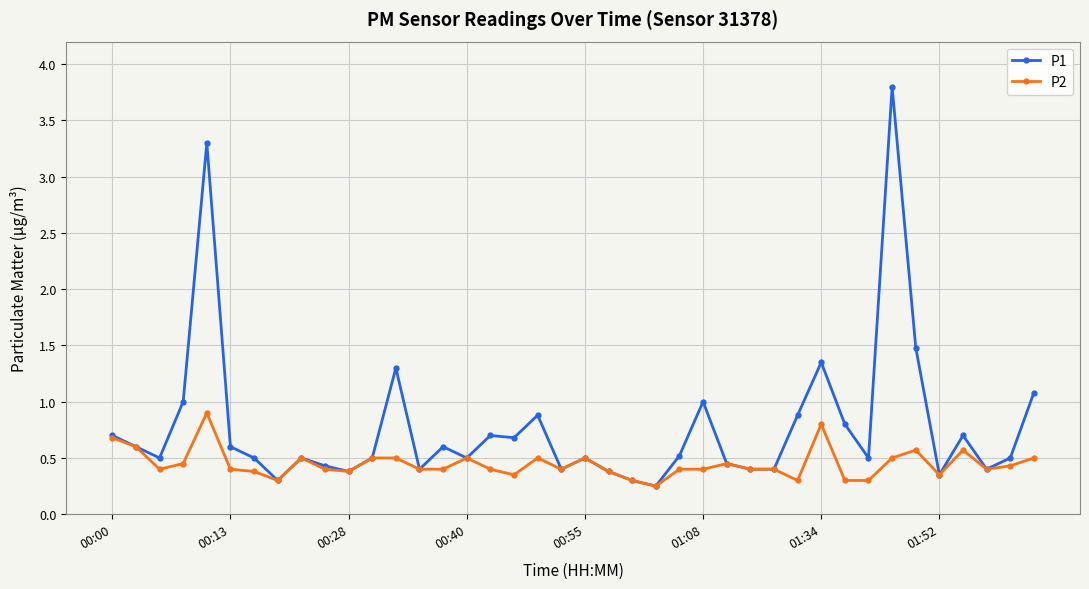

Rank the series by their average value, from highest to lowest.

P1, P2